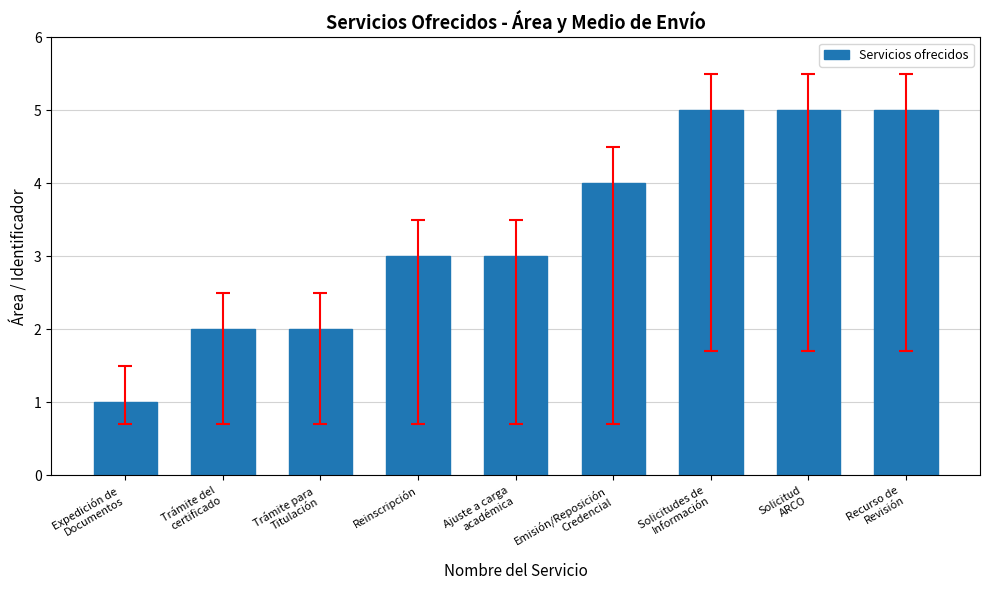

Are the bars horizontal?

No